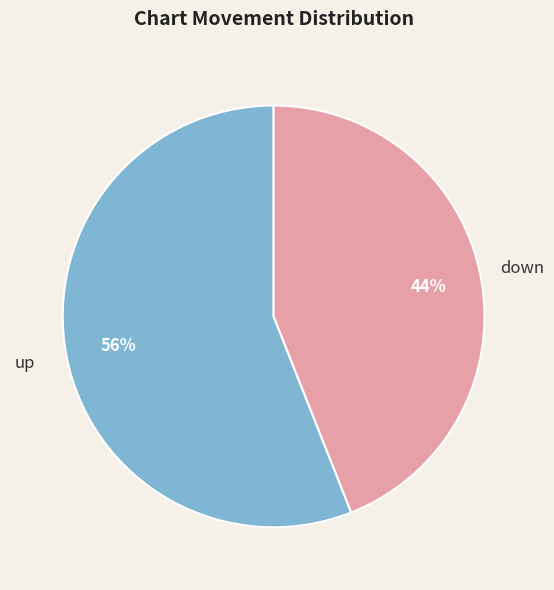

Does any single category account for the majority?

Yes